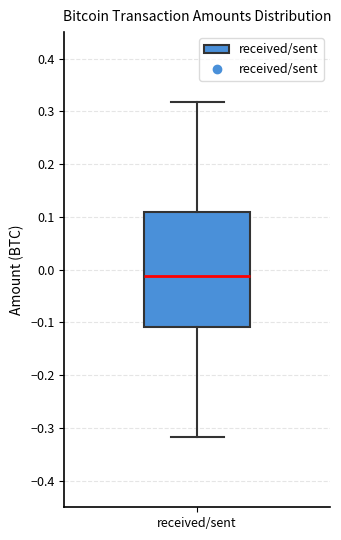

Where does the median line of the box for received/sent sit on the y-axis? The values are not printed on the chart, so give them approximately, as read against the axis.

-0.01